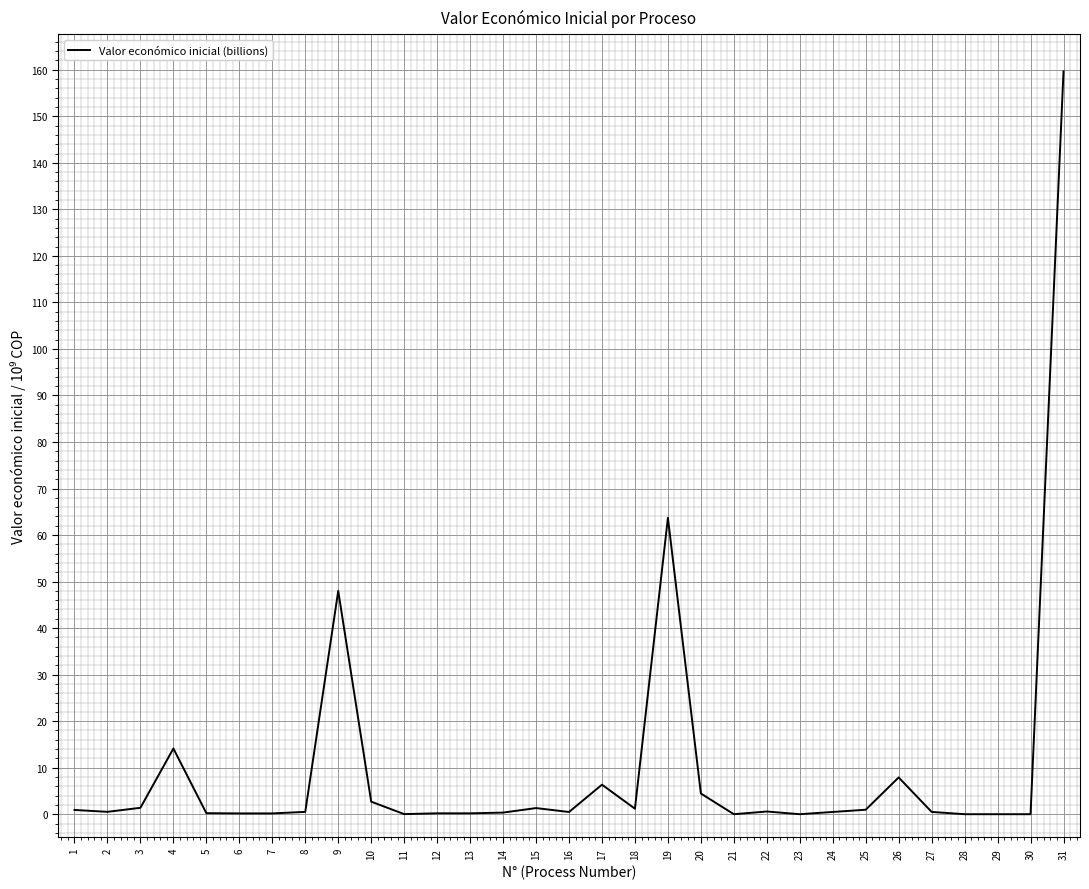

At which category does the chart reach its peak across all series?

31